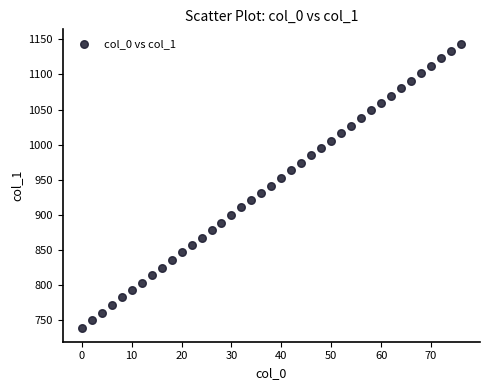

What is the range of Y values (max minus min)?

404